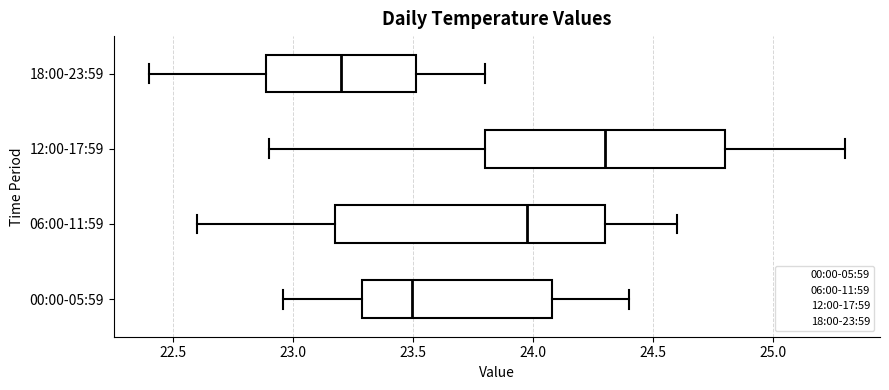

Which box's median line is the furthest to the right?

12:00-17:59